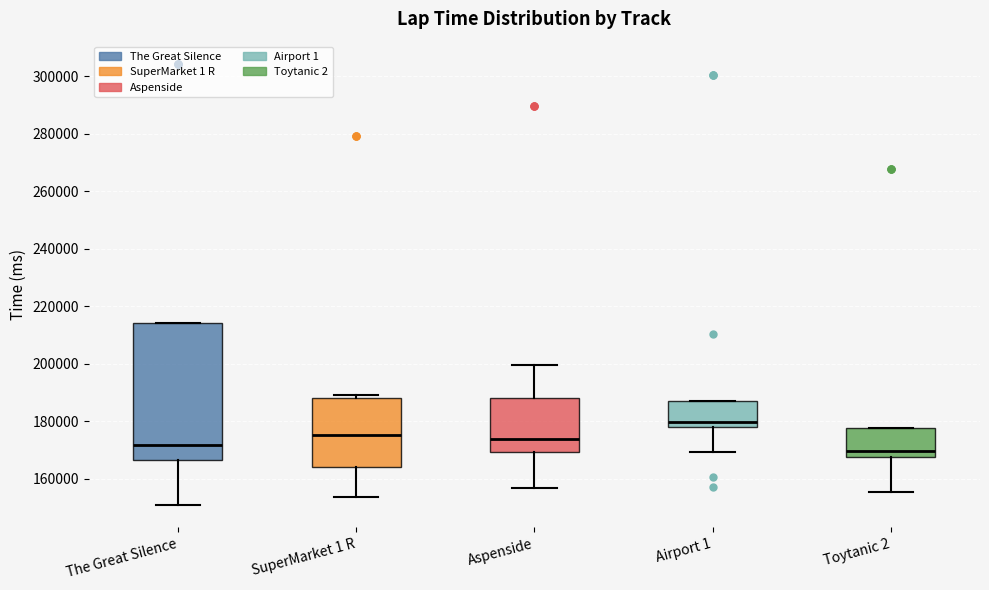

Which box's median line is the highest?

Airport 1